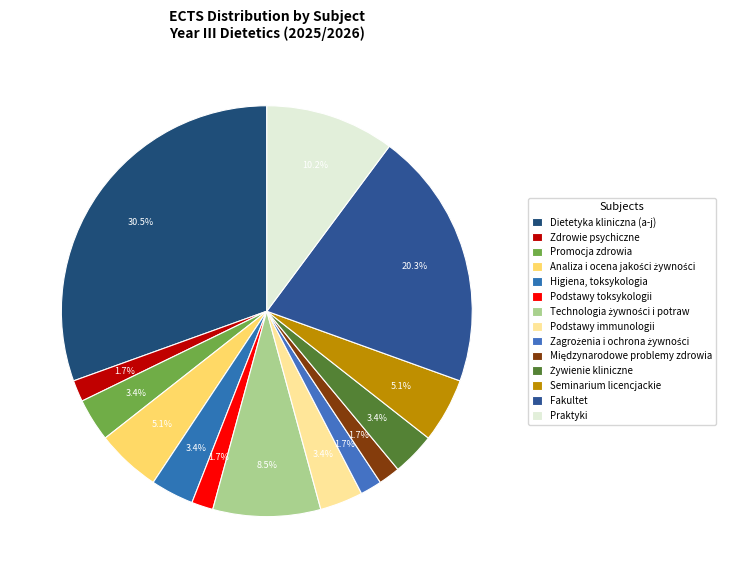

How many slices are in this pie chart?

14